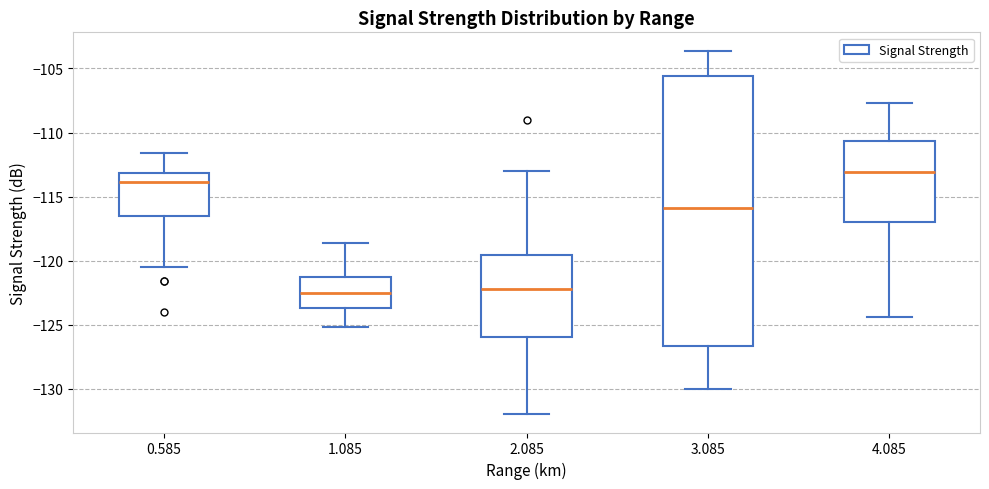

Reading left to right, transcribe this box plot: for each box, give where its median line is, the range the box spans, and where its two whiskers end, as read against the y-axis. The values are not printed on the chart, so give them approximately, as read against the axis.

0.585: median -114.0, box -116.5 to -113.0, whiskers -120.5 to -111.5
1.085: median -122.5, box -123.5 to -121.5, whiskers -125.0 to -118.5
2.085: median -122.0, box -126.0 to -119.5, whiskers -132.0 to -113.0
3.085: median -116.0, box -126.5 to -105.5, whiskers -130.0 to -103.5
4.085: median -113.0, box -117.0 to -110.5, whiskers -124.5 to -107.5